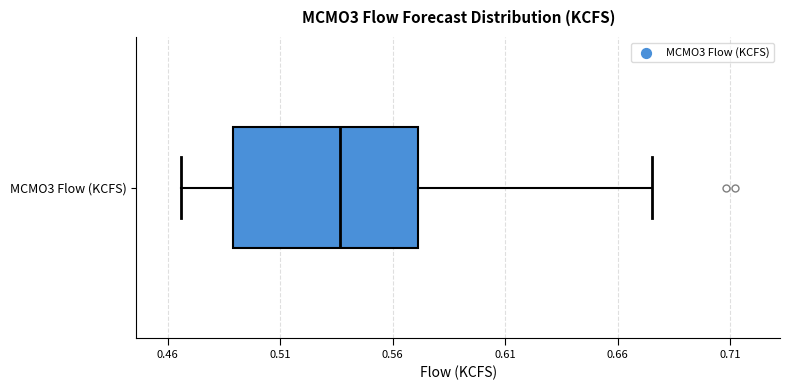

Transcribe this box plot: give where the median line is, the range the box spans, and where the two whiskers end, as read against the x-axis. The values are not printed on the chart, so give them approximately, as read against the axis.

median 0.535, box 0.490 to 0.570, whiskers 0.465 to 0.675